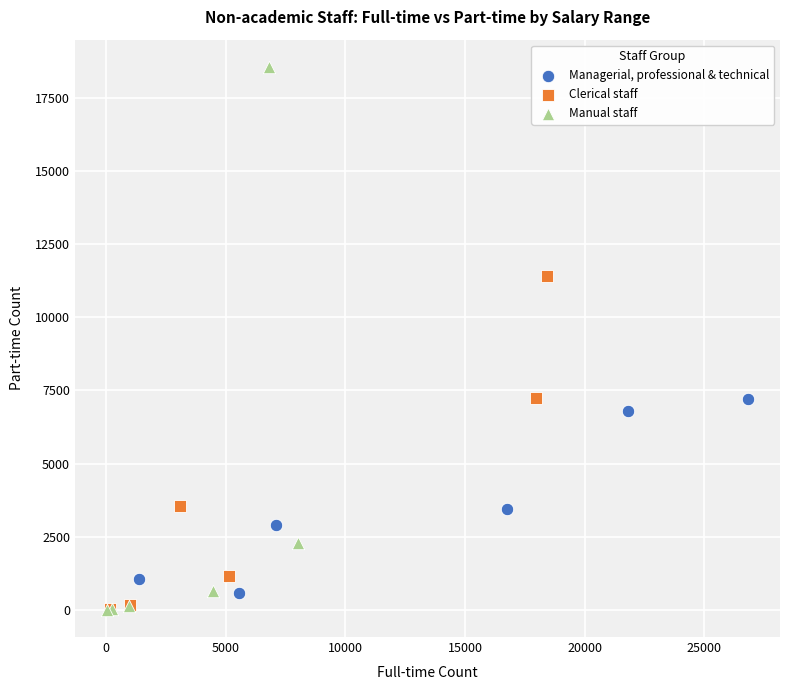

Which series has the largest Y range (max minus min)?

Manual staff